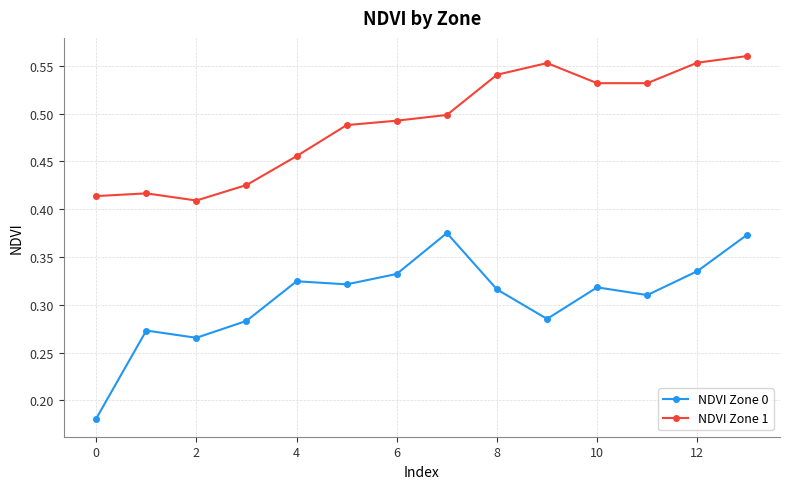

Count the NDVI Zone 1 values in the range 0 to 1.

14